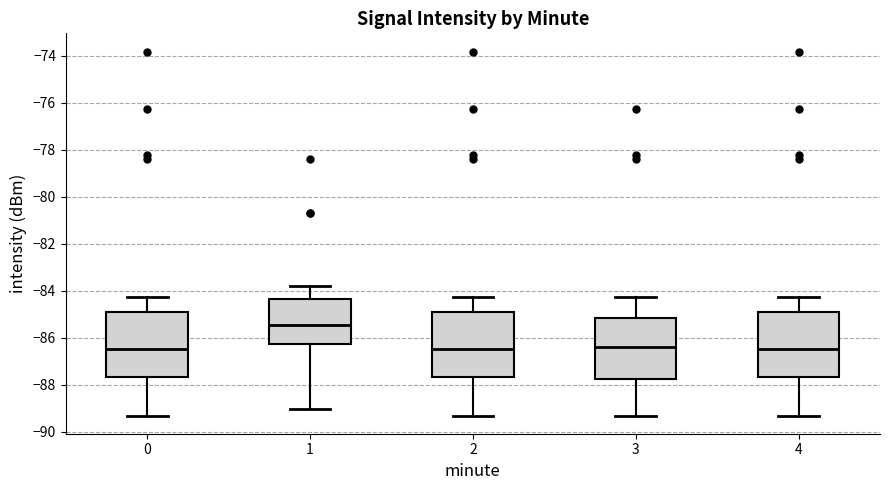

Reading left to right, transcribe this box plot: for each box, give where its median line is, the range the box spans, and where its two whiskers end, as read against the y-axis. The values are not printed on the chart, so give them approximately, as read against the axis.

0: median -86.4, box -87.6 to -85.0, whiskers -89.4 to -84.2
1: median -85.4, box -86.2 to -84.4, whiskers -89.0 to -83.8
2: median -86.4, box -87.6 to -85.0, whiskers -89.4 to -84.2
3: median -86.4, box -87.8 to -85.2, whiskers -89.4 to -84.2
4: median -86.4, box -87.6 to -85.0, whiskers -89.4 to -84.2